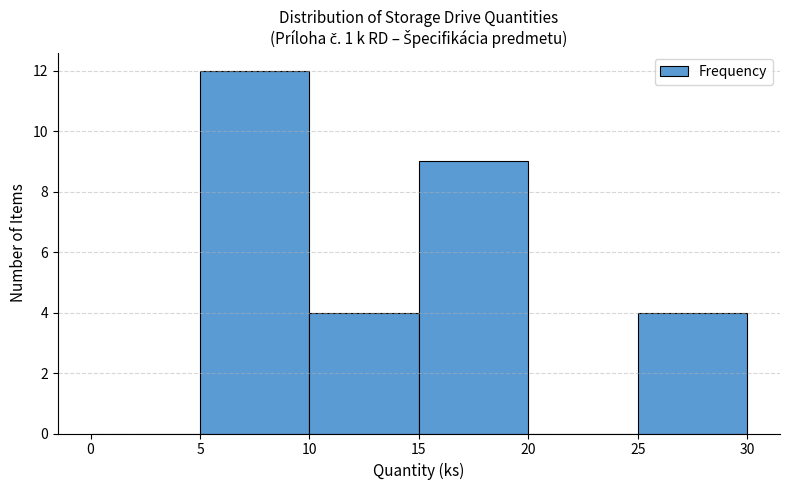

Over which range of the x-axis is the bar tallest?

5 to 10